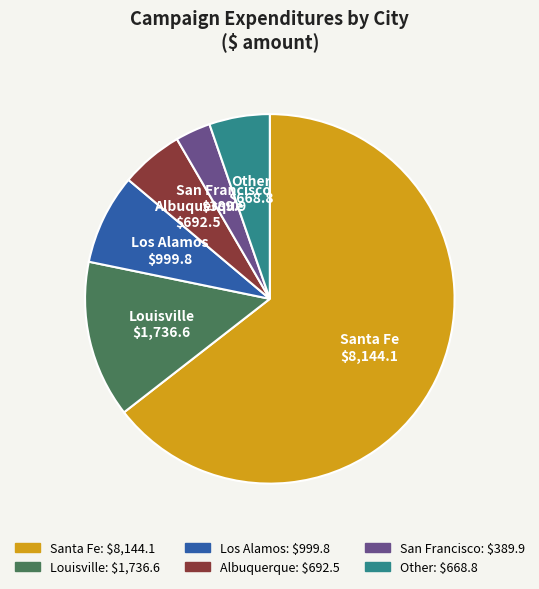

Does any single category account for the majority?

Yes